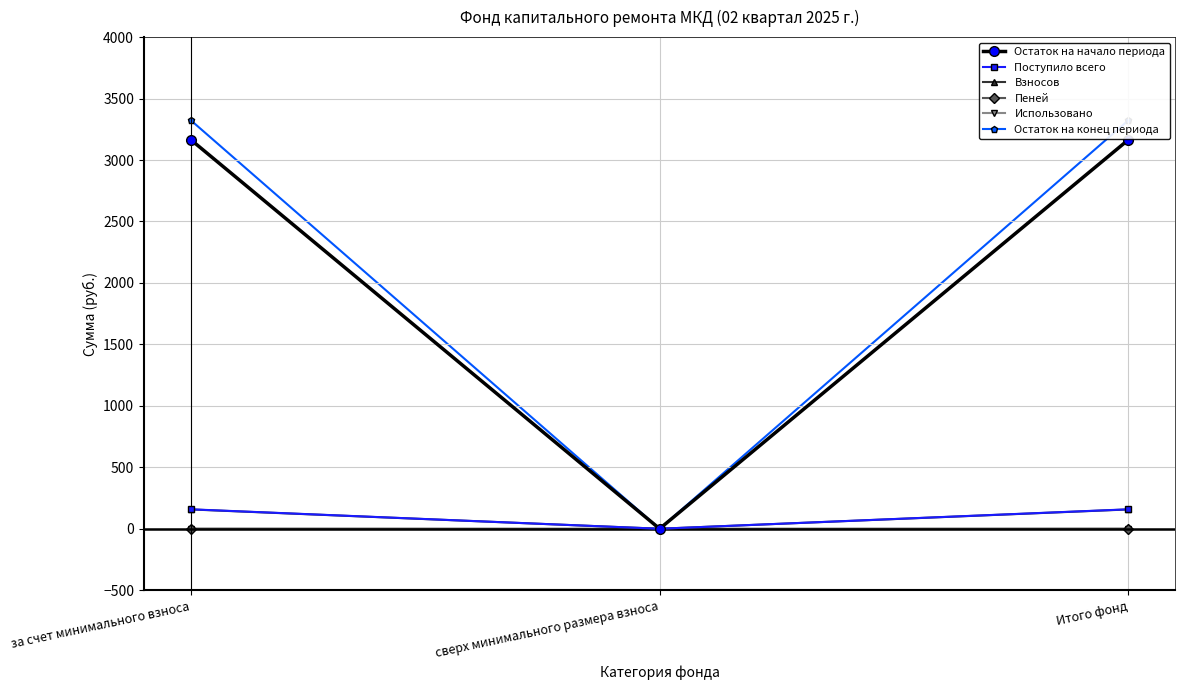

The Взносов series shows 40.0 at за счет минимального взноса. True or false?

False